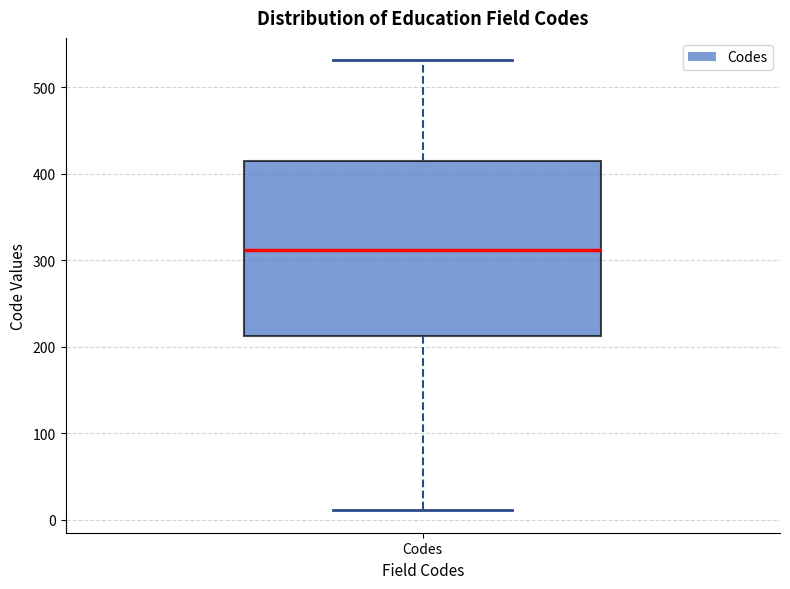

Where does the lower whisker of the box for Codes end on the y-axis? The values are not printed on the chart, so give them approximately, as read against the axis.

10